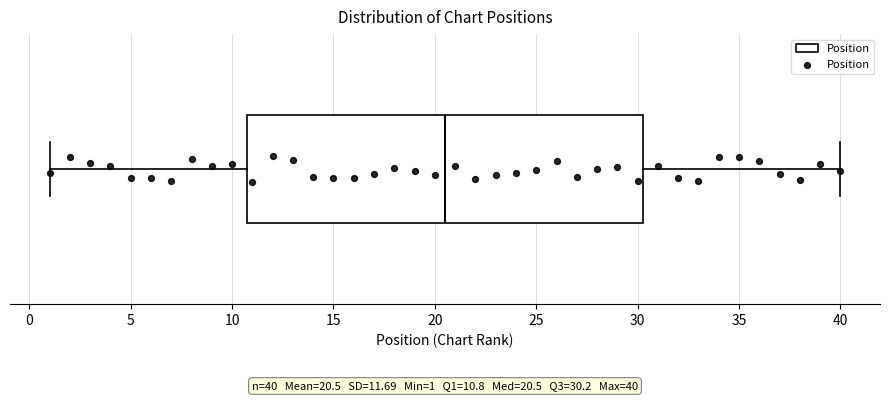

Where is the right edge of the box on the x-axis? The values are not printed on the chart, so give them approximately, as read against the axis.

30.5